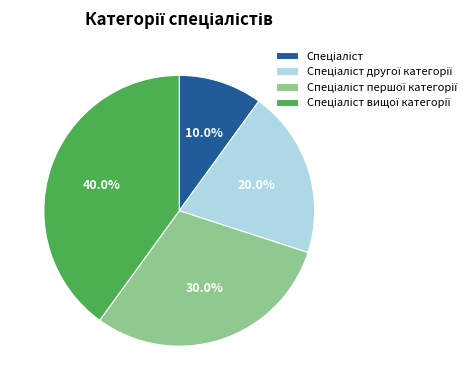

How many segments does this pie chart have?

4